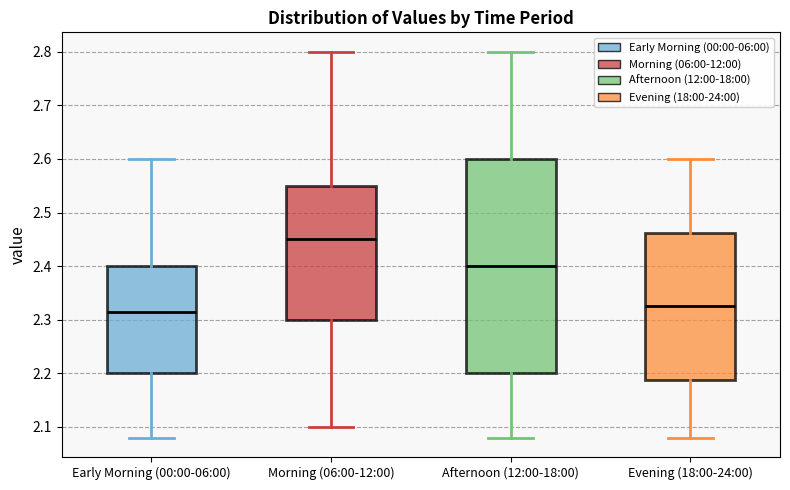

Where is the upper edge of the box for Evening (18:00-24:00) on the y-axis? The values are not printed on the chart, so give them approximately, as read against the axis.

2.46